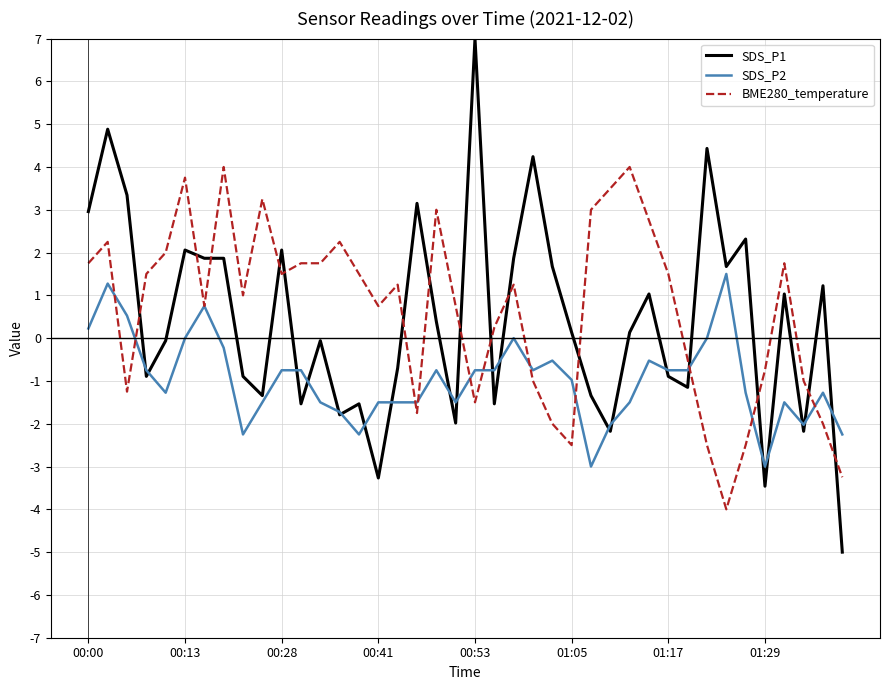

What is the minimum value shown in the chart?

-5.0